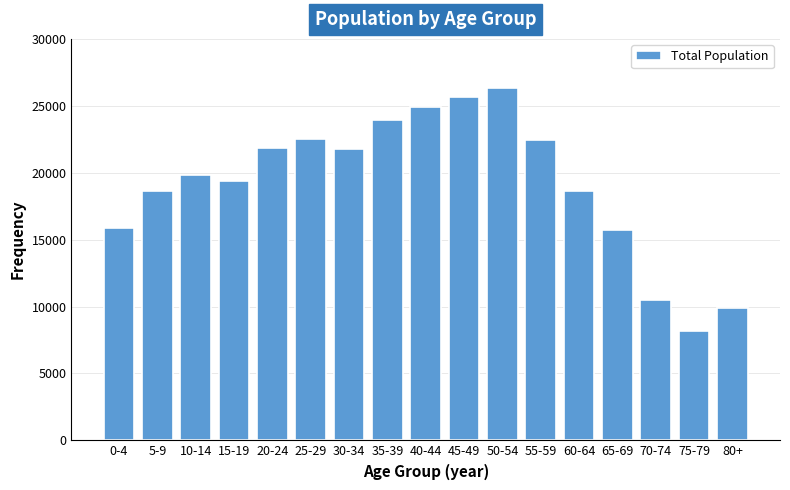

Is it true that the value at 40-44 is 24877?

True